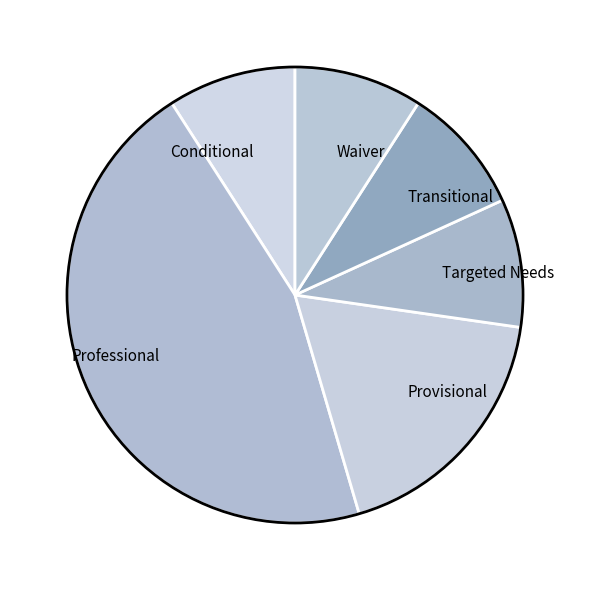

Do Provisional and Professional together represent more than half of the pie?

Yes